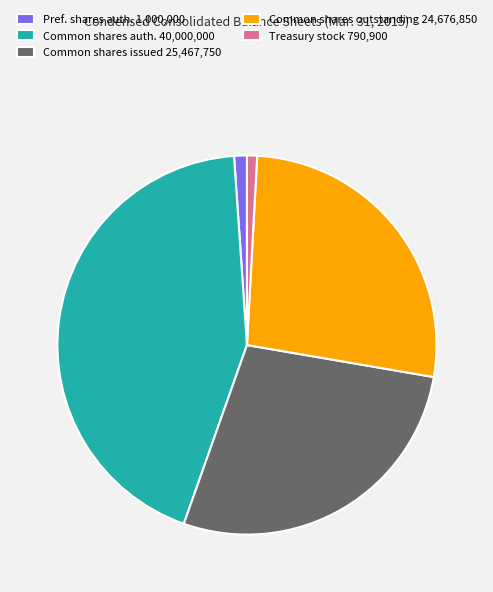

Does any single category account for the majority?

No